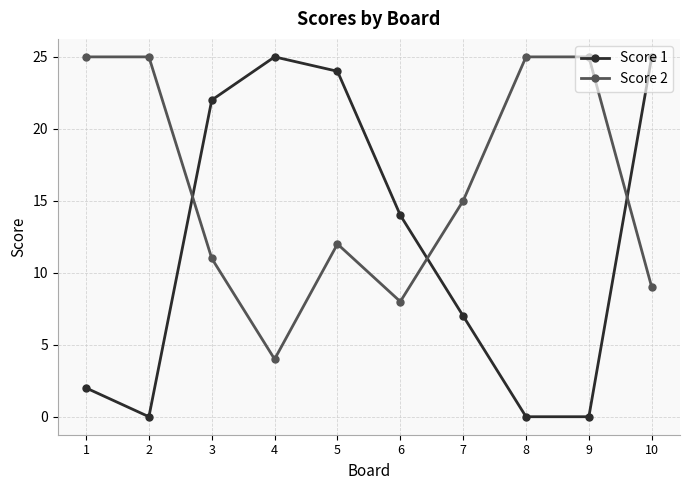

What is the difference between the highest and lowest values at 7?

8